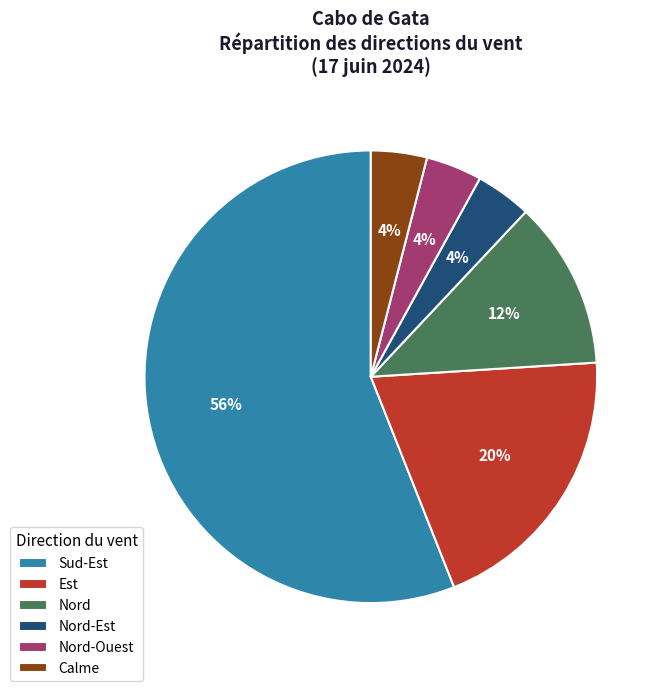

To the nearest percent, what percentage of the pie is Nord-Est?

4%